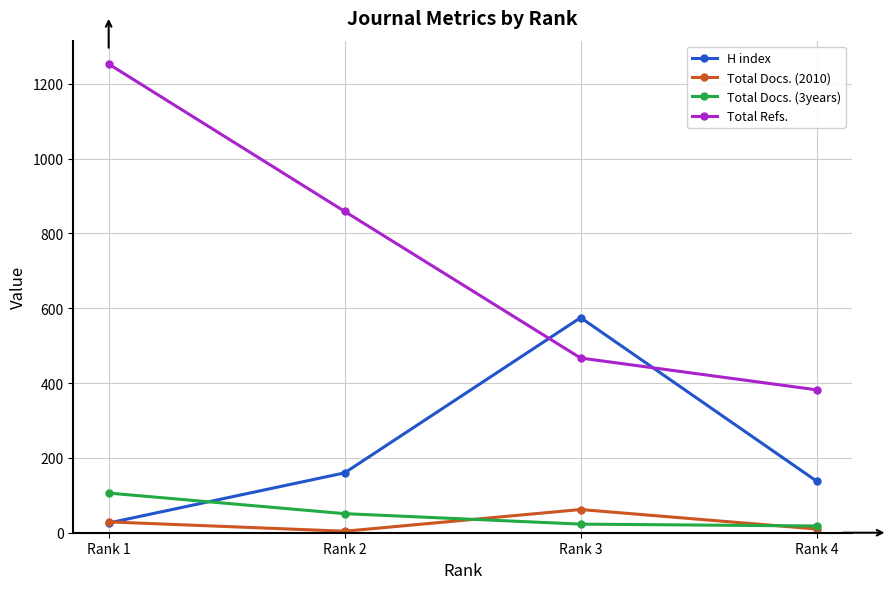

What is the value of the H index point at the 4th from the left?

138